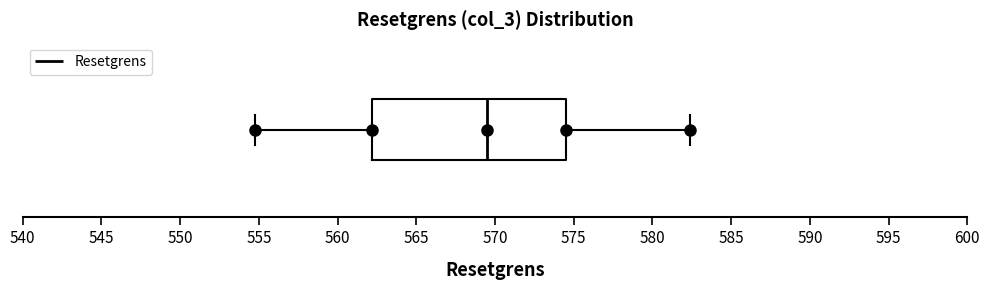

Where does the left whisker of the box end on the x-axis? The values are not printed on the chart, so give them approximately, as read against the axis.

555.0